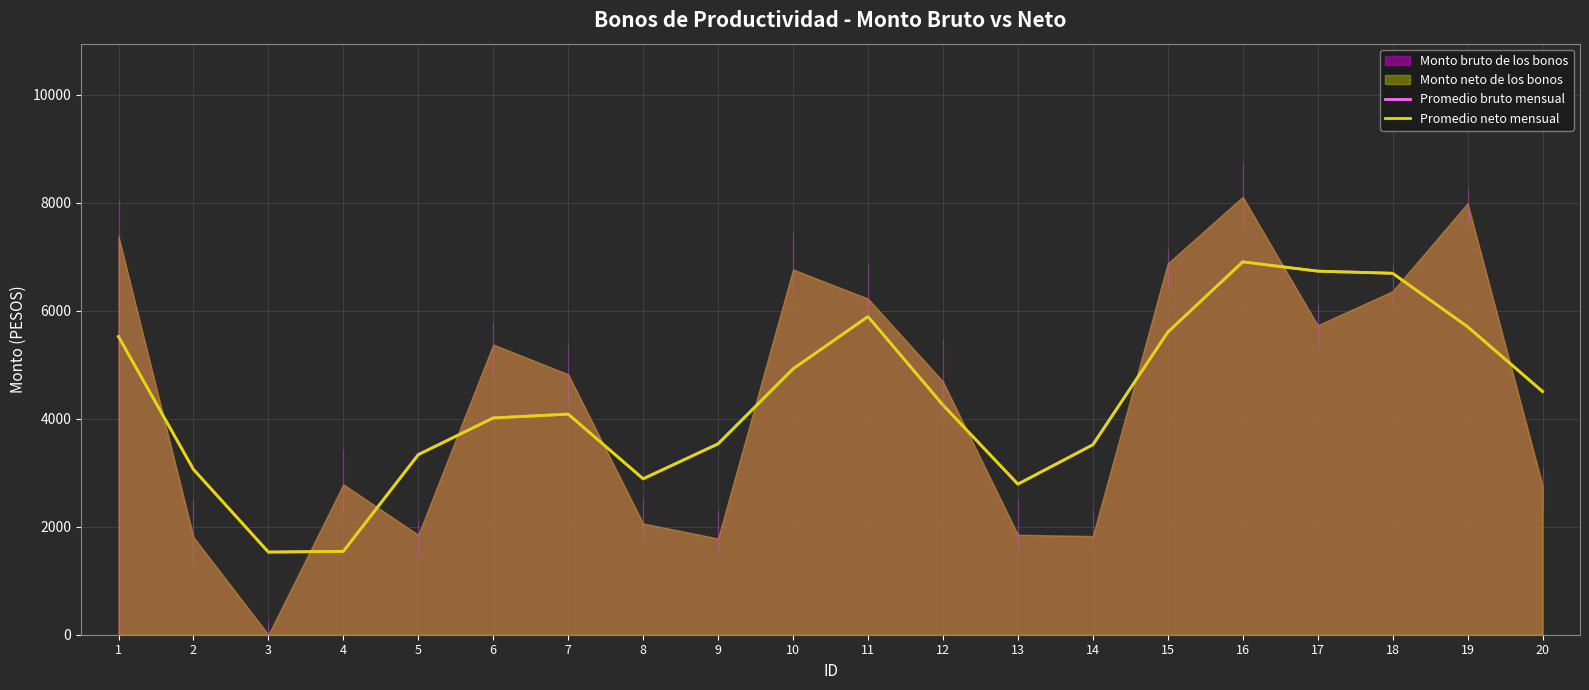

How many interior local valleys does the Promedio bruto mensual series have?

3